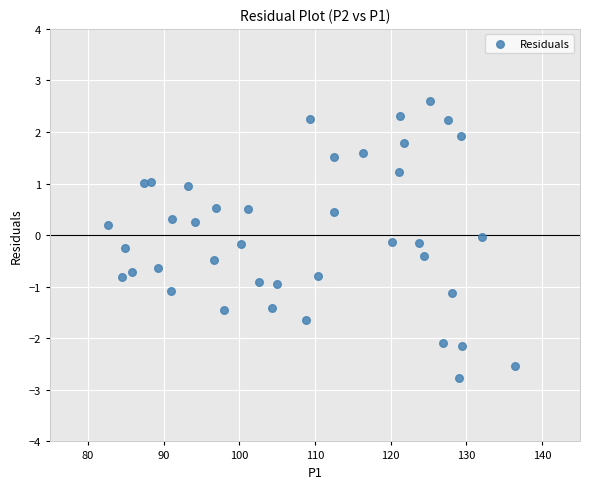

What is the range of X values (max minus min)?

53.7